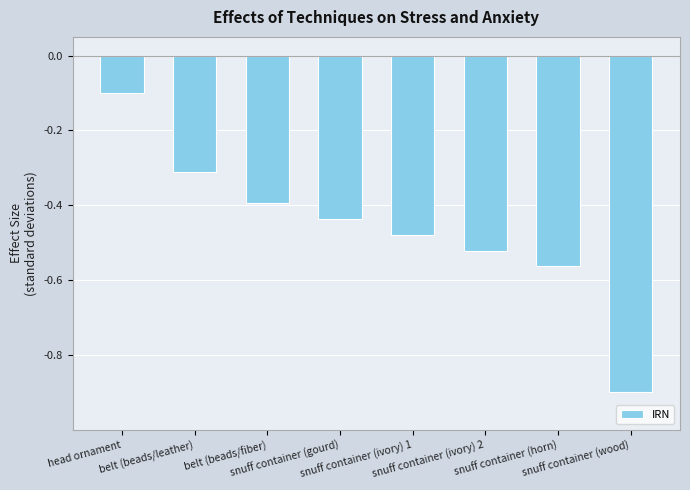

Are the bars horizontal?

No